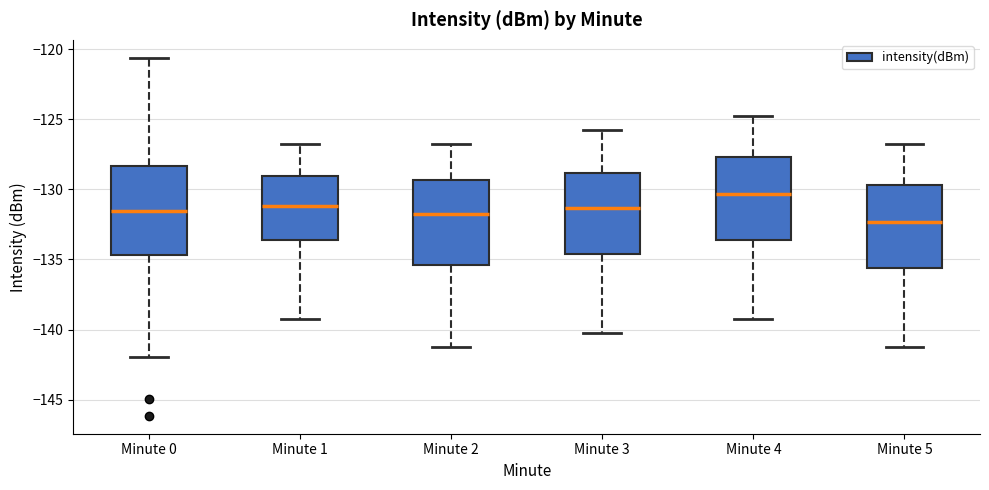

Which box's median line is the highest?

Minute 4